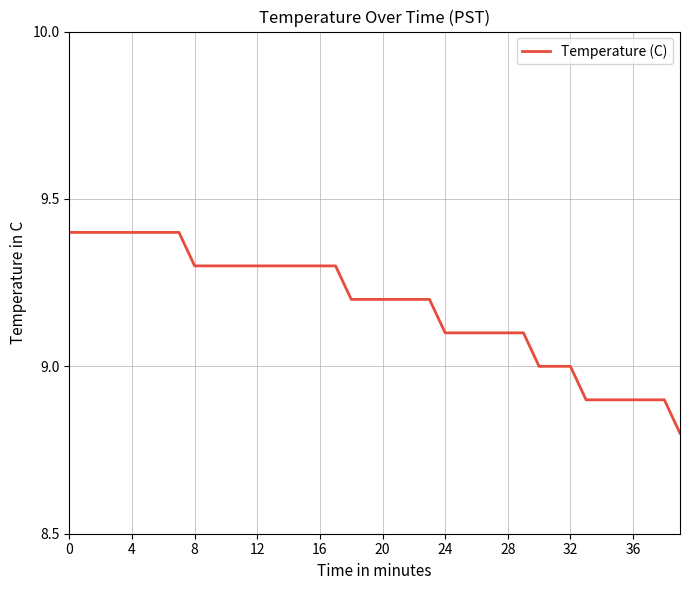

What is the difference between the maximum and minimum values?

0.6